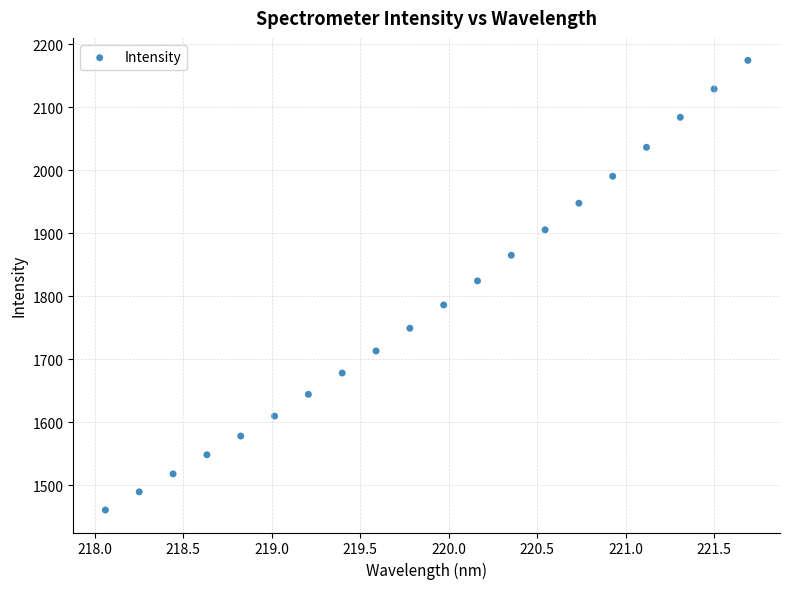

What is the range of X values (max minus min)?

3.6